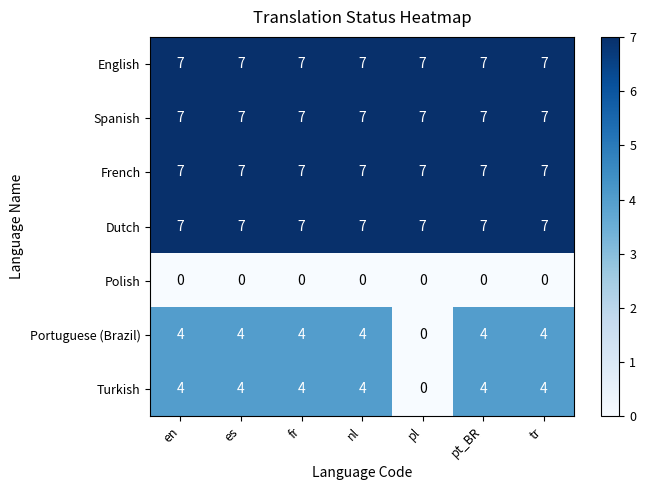

What is the greatest value displayed?

7